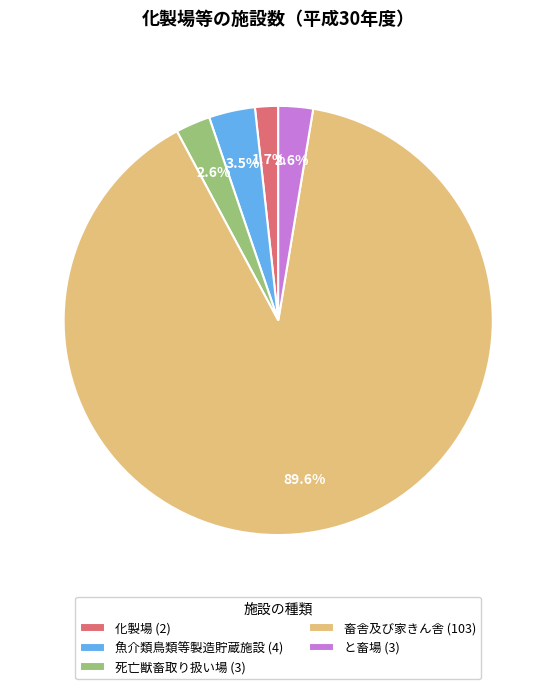

What is the largest slice in the pie chart?

畜舎及び家きん舎